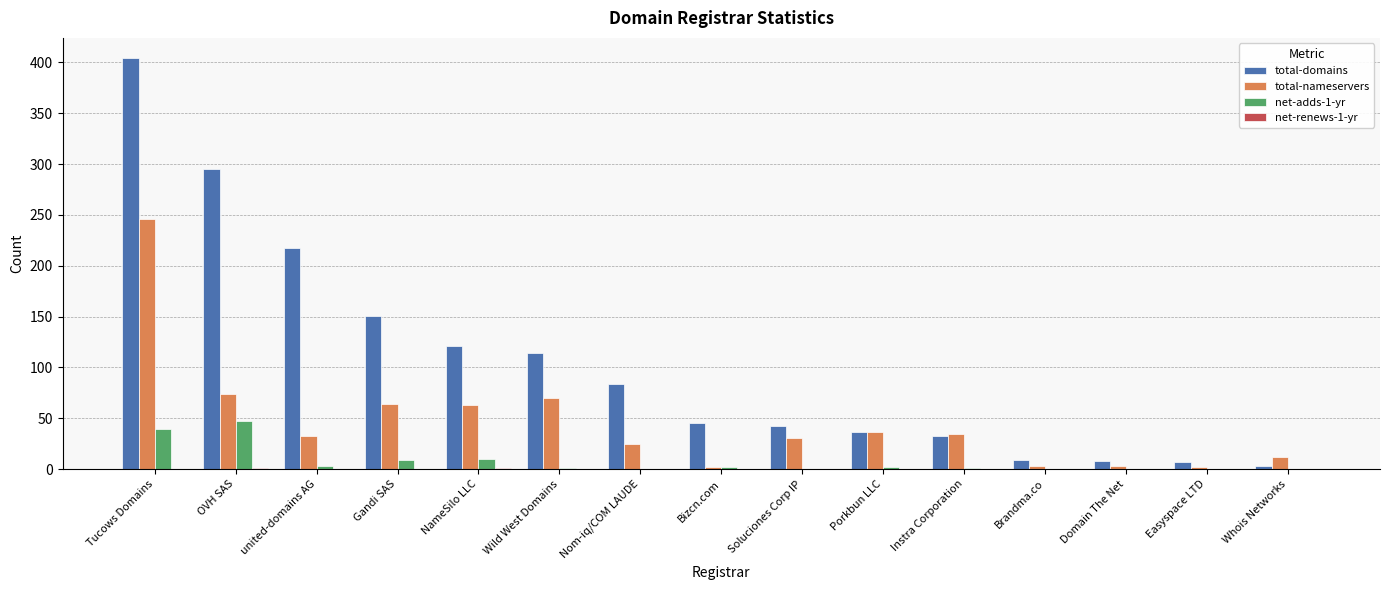

Count the number of categories in the chart.

15